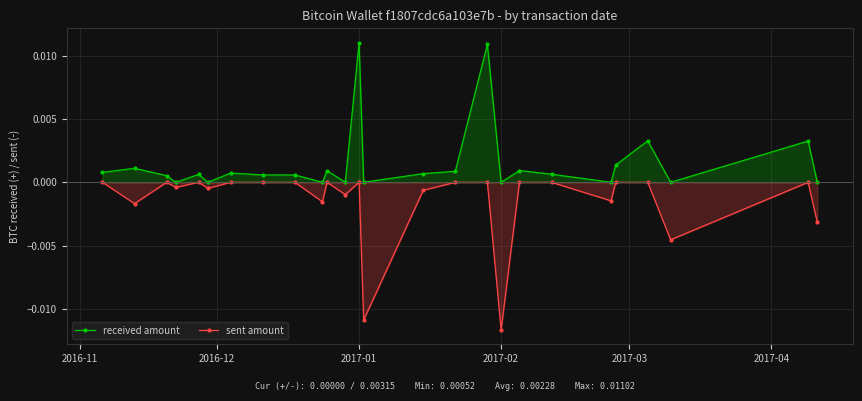

What are all the series names shown in the legend?

received amount, sent amount